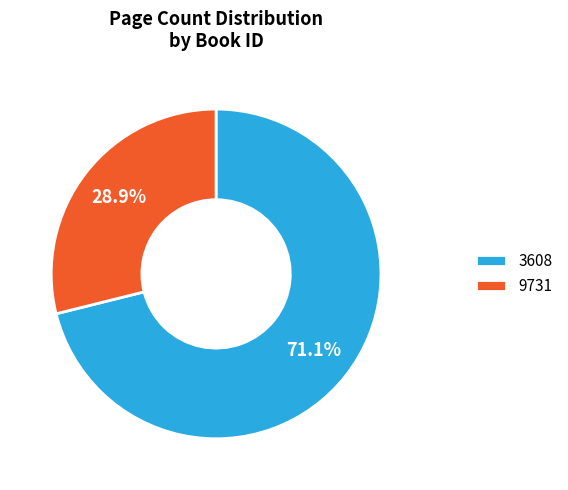

To the nearest percent, what is the average slice percentage?

50%